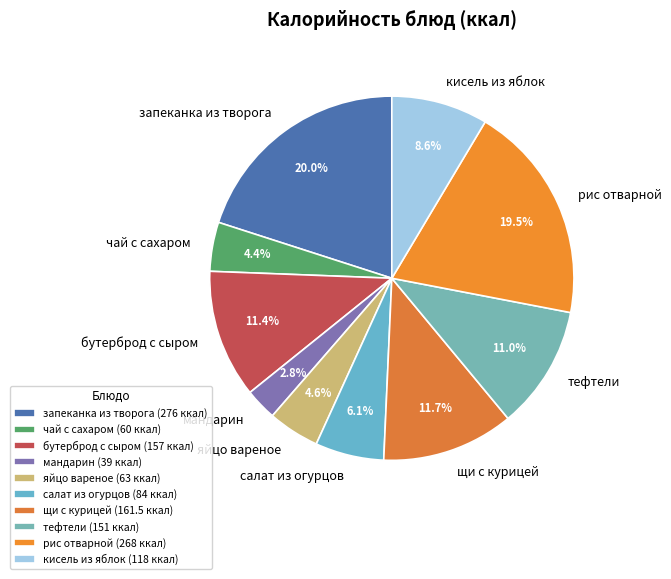

What percentage is NOT represented by кисель из яблок?

91.4%